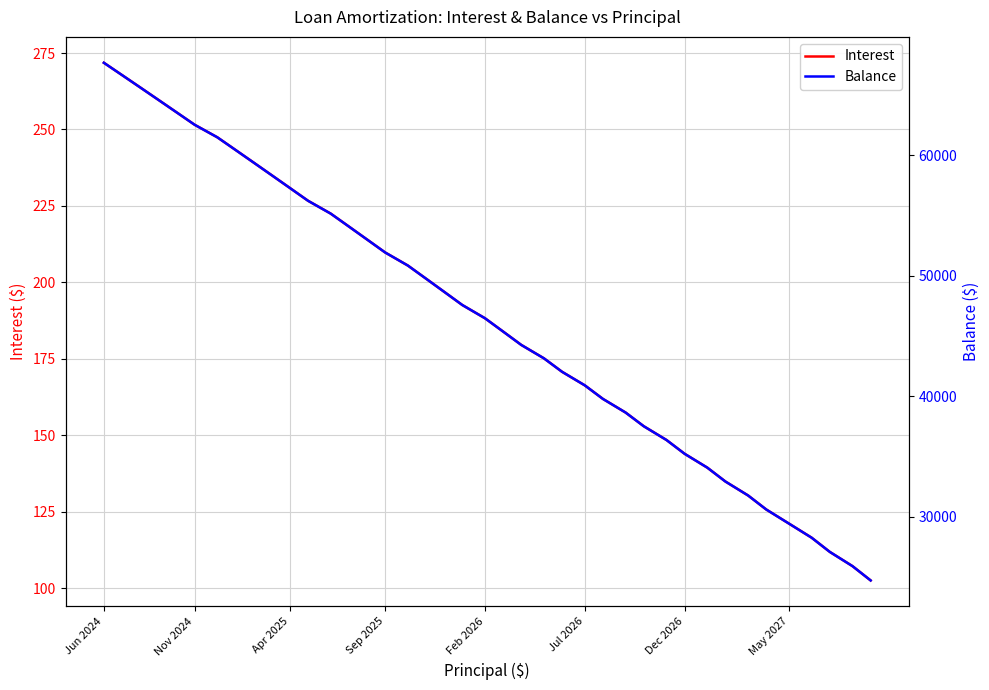

What is the maximum value for Balance?

67653.0